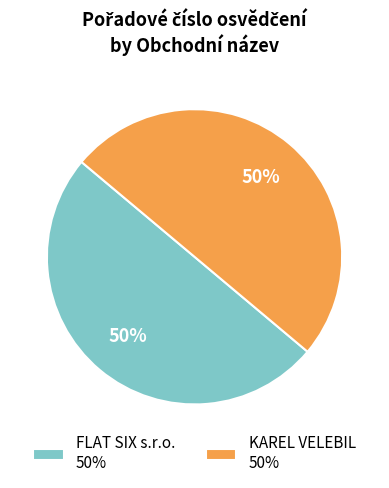

Combined, do KAREL VELEBIL 50% and FLAT SIX s.r.o. 50% account for over 50%?

Yes